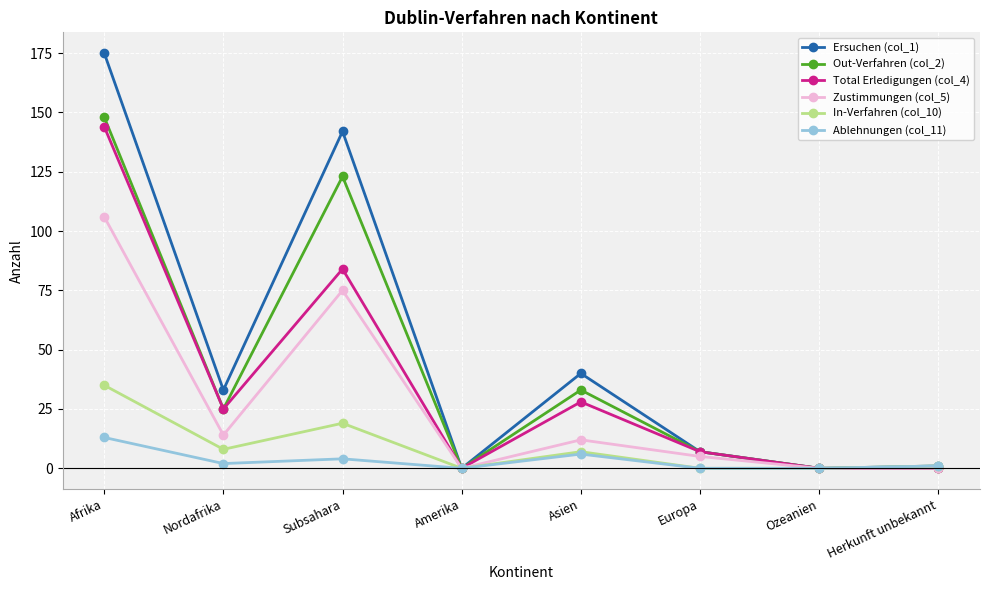

What is the sum of all Zustimmungen (col_5) values?

212